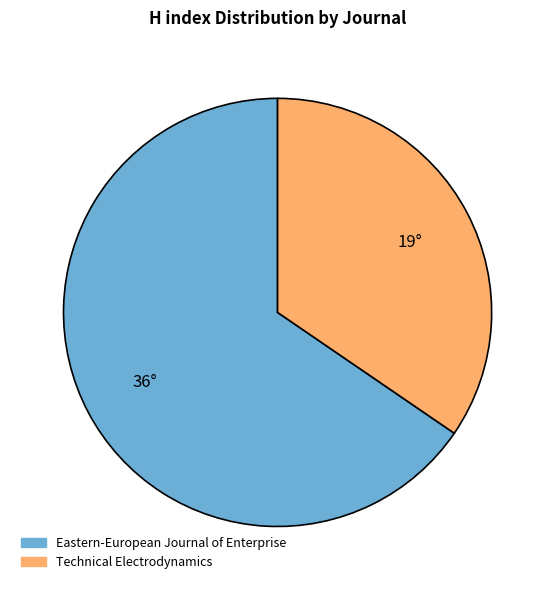

What is the majority slice?

Eastern-European Journal of Enterprise